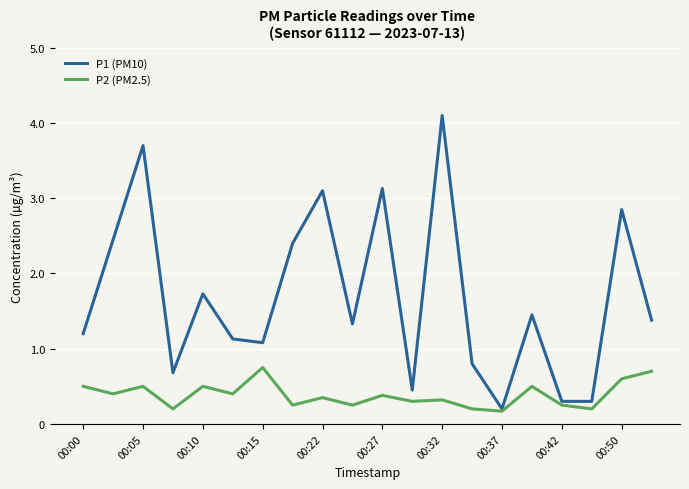

Which series has the widest spread of values?

P1 (PM10)